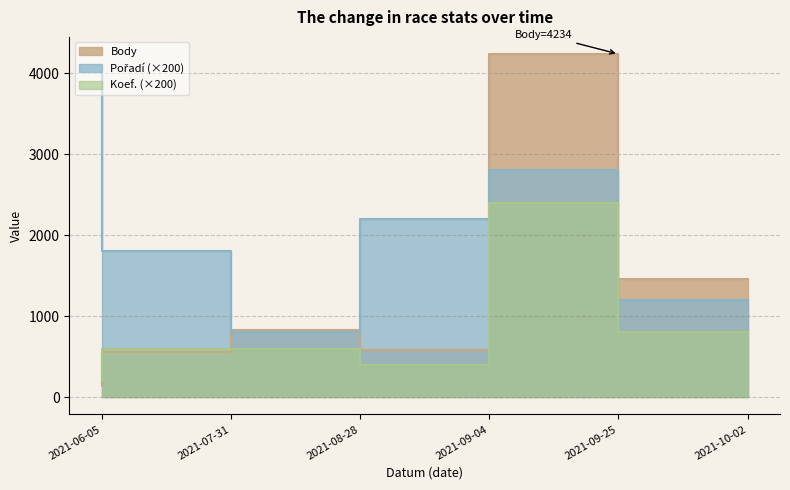

What is the value of the Pořadí point at the 3rd from the left?

800